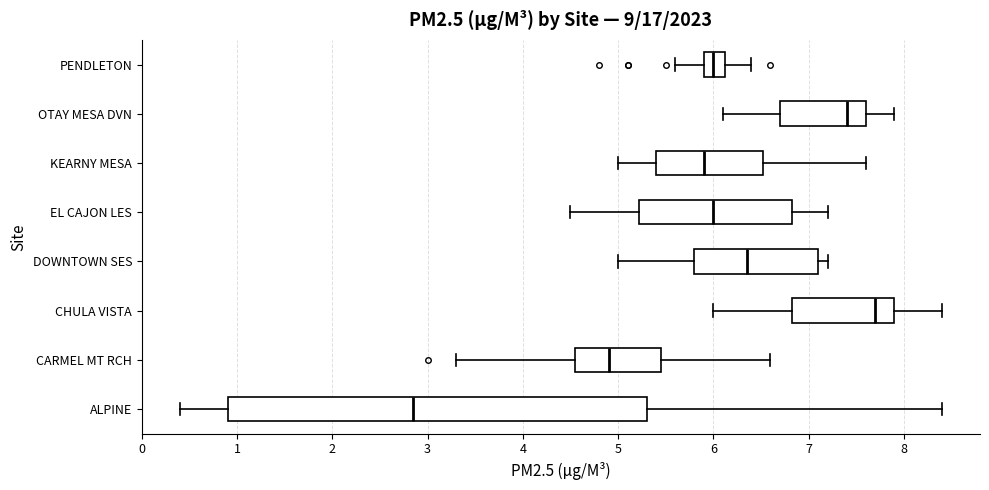

Which box has the furthest to the left median line?

ALPINE